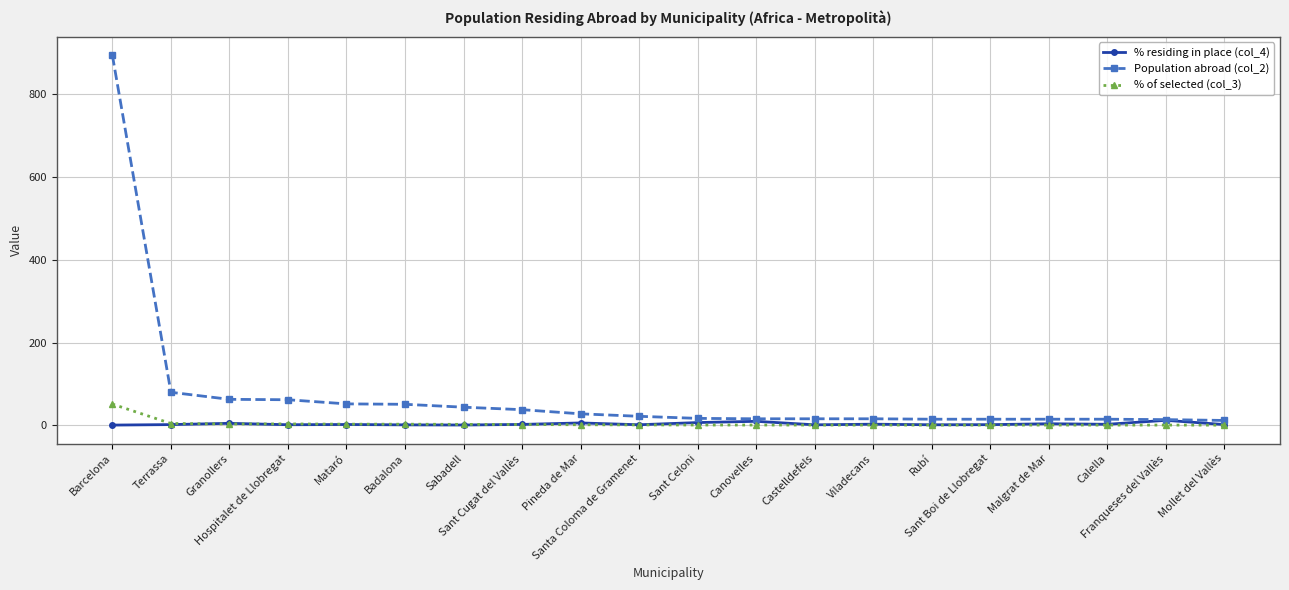

True or false: % residing in place (col_4) has a value of 5.0 at Granollers.

True